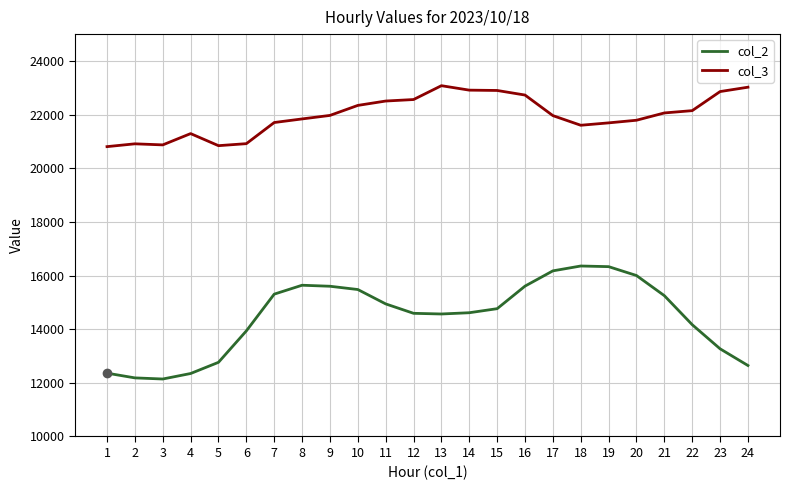

What is the smallest value displayed?

12142